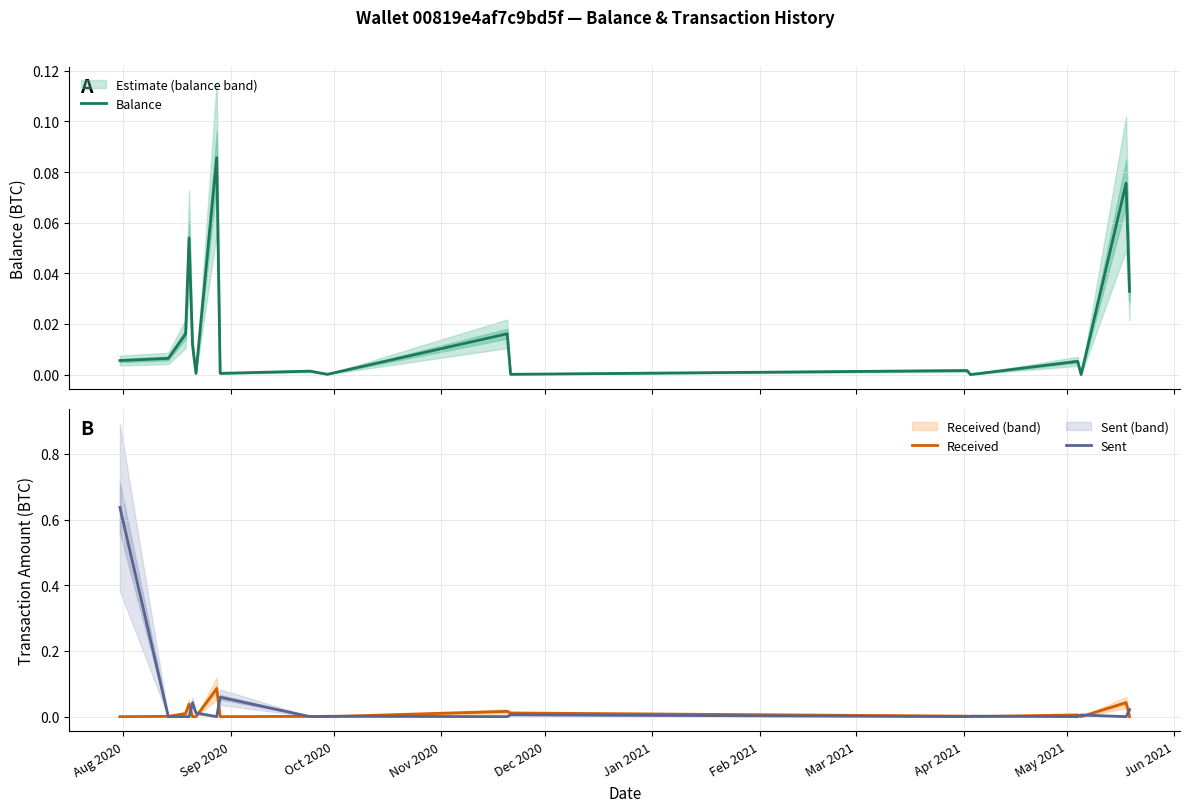

In Balance, how many points are higher than both neighbors (excluding endpoints)?

7